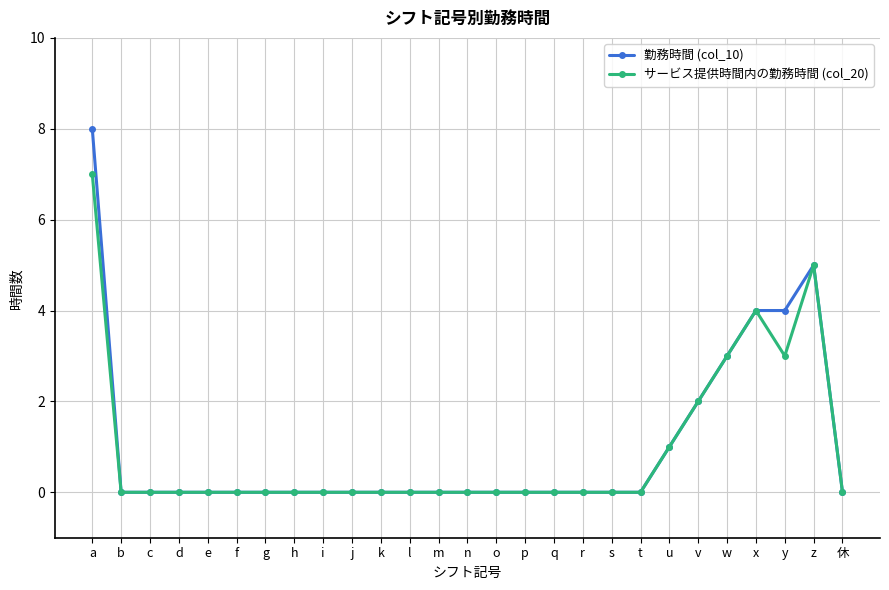

At which category is the sum across all series the highest?

a